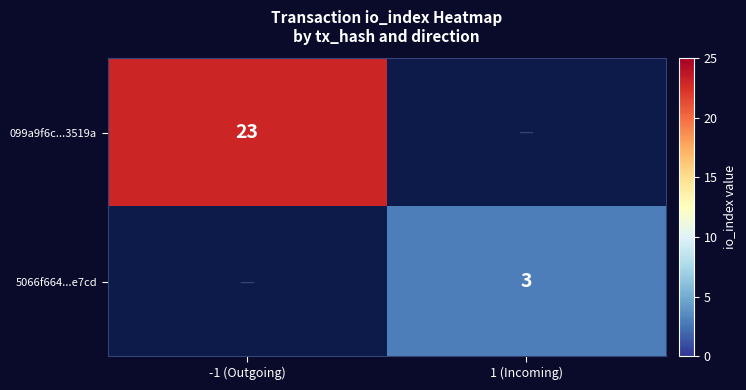

Between 1 (Incoming) and -1 (Outgoing), which is larger?

-1 (Outgoing)